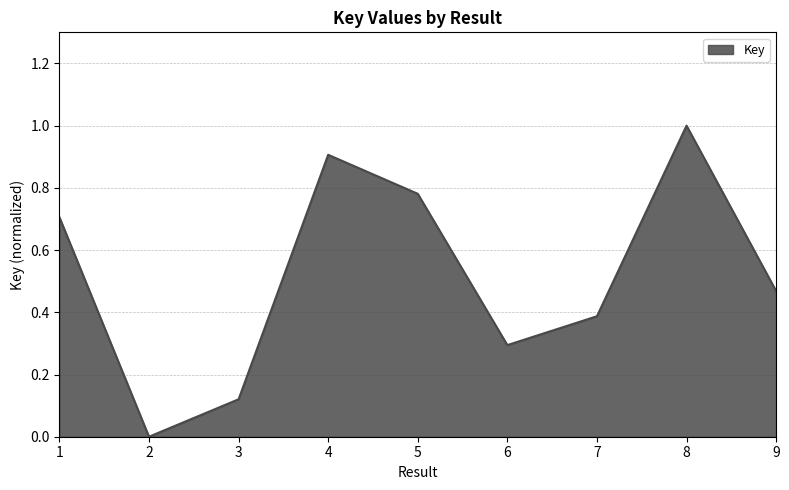

What is the change in value from 7 to 8?

+0.6